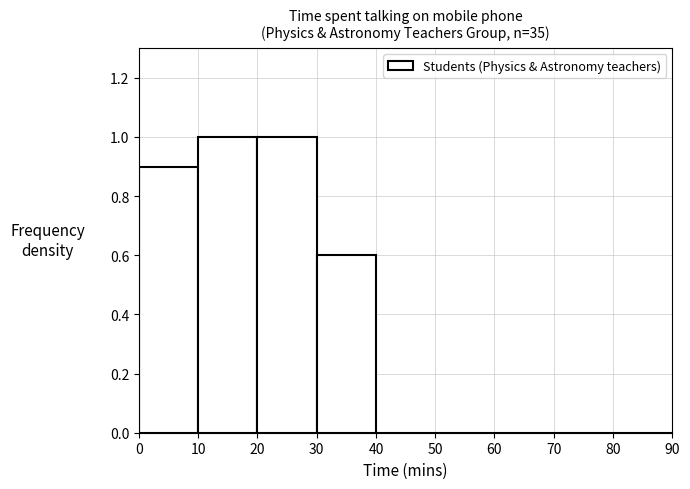

Reading left to right, list every bar in this chart as the range it spans on the x-axis followed by its height. The values are not printed on the chart, so give them approximately, as read against the axis.

0 to 10: 0.9
10 to 20: 1.0
20 to 30: 1.0
30 to 40: 0.6
40 to 50: 0
50 to 60: 0
60 to 70: 0
70 to 80: 0
80 to 90: 0